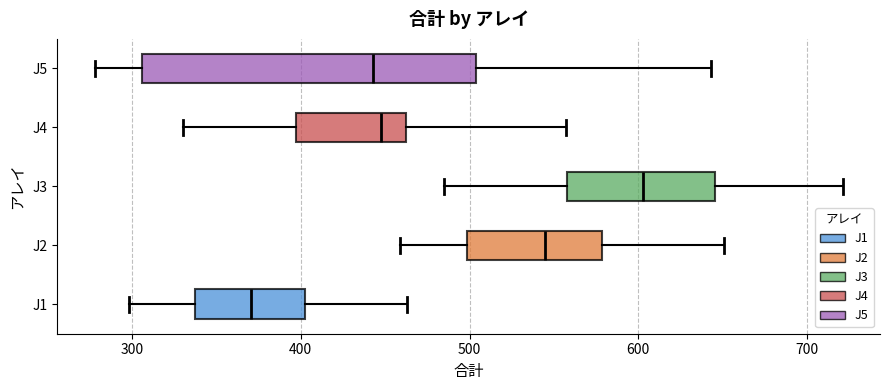

Which box's median line is the furthest to the right?

J3